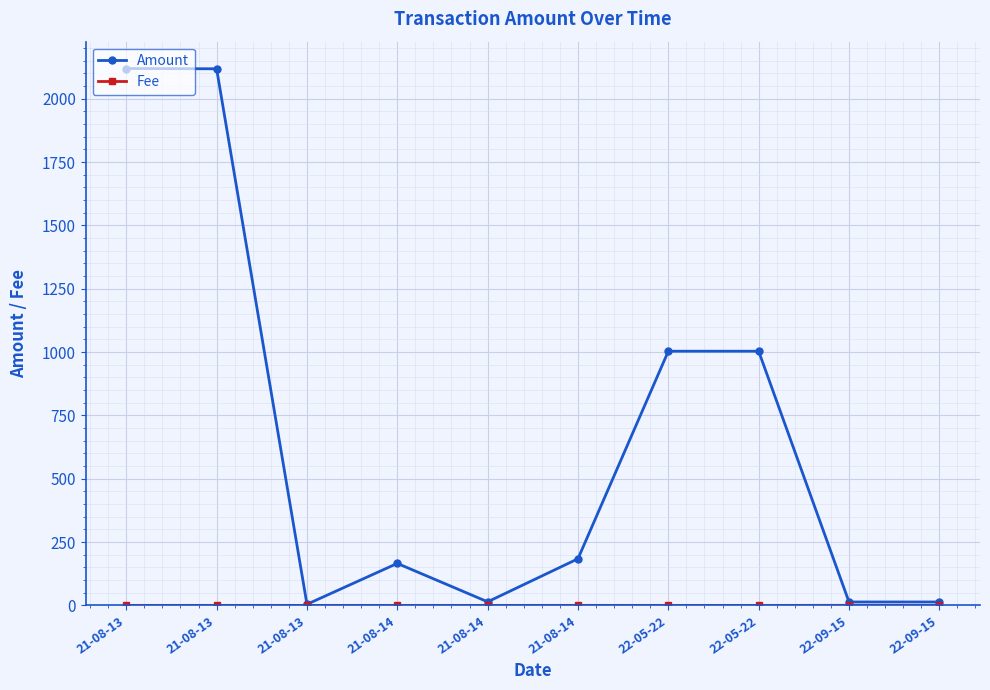

Reading right to left, transcribe all the data shown in this chart.

Amount: 22-09-15=13.5	22-09-15=13.5	22-05-22=1003.3	22-05-22=1003.3	21-08-14=184.0	21-08-14=14.1	21-08-14=165.7	21-08-13=4.3	21-08-13=2118.2	21-08-13=2119.3
Fee: 22-09-15=0.0	22-09-15=0.2	22-05-22=0.0	22-05-22=0.0	21-08-14=0.1	21-08-14=0.0	21-08-14=0.0	21-08-13=0.0	21-08-13=0.1	21-08-13=0.0